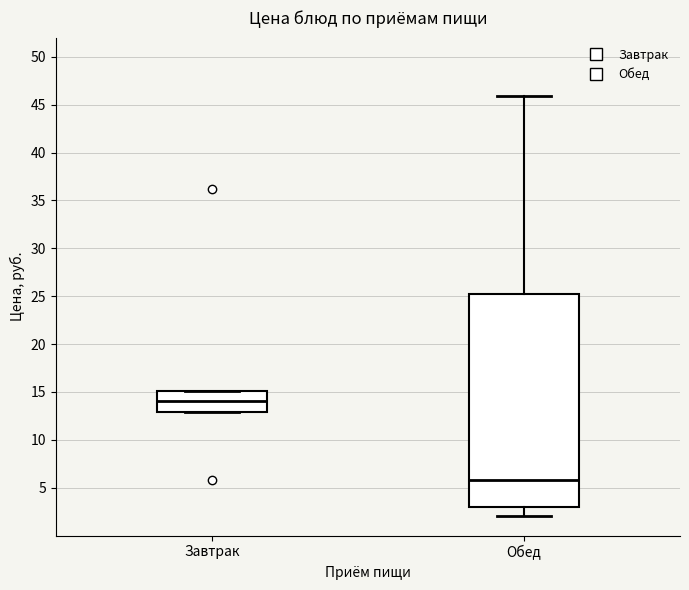

Reading left to right, read every box against the y-axis: the position of its median line, the range the box covers, and the ends of its whiskers. The values are not printed on the chart, so give them approximately, as read against the axis.

Завтрак: median 14, box 13 to 15, whiskers 13 to 15
Обед: median 6, box 3 to 25, whiskers 2 to 46